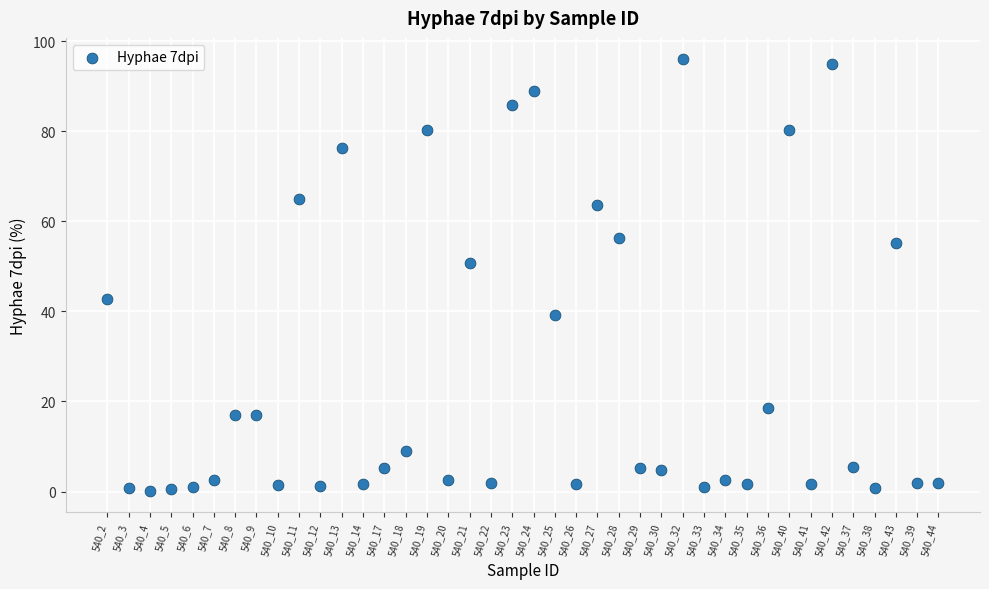

What is the range of Y values (max minus min)?

95.8